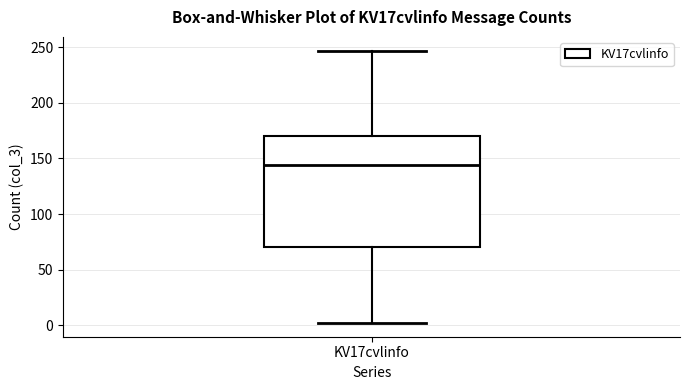

Transcribe this box plot: give where the median line is, the range the box spans, and where the two whiskers end, as read against the y-axis. The values are not printed on the chart, so give them approximately, as read against the axis.

median 145, box 70 to 170, whiskers 0 to 245